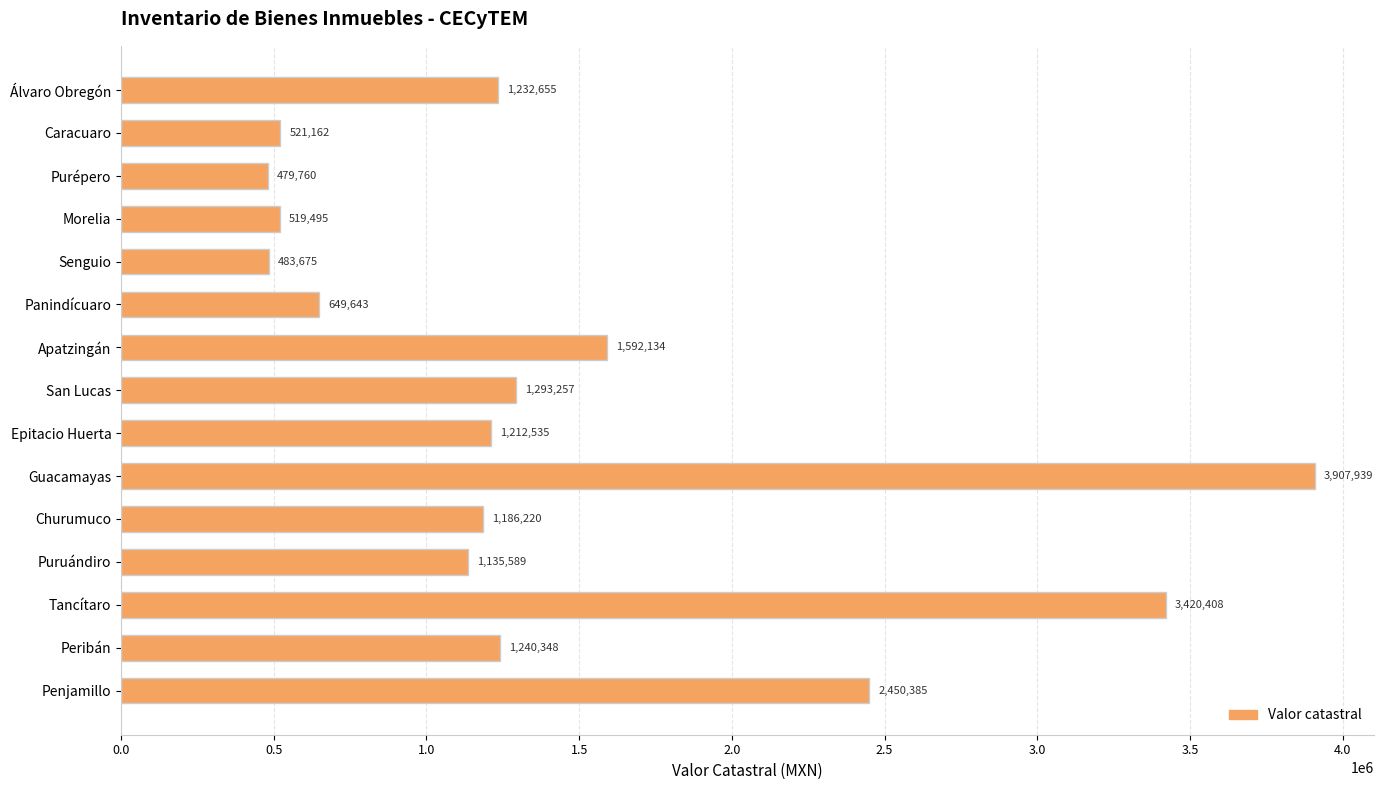

Rank the categories by value from lowest to highest.

Purépero, Senguio, Morelia, Caracuaro, Panindícuaro, Puruándiro, Churumuco, Epitacio Huerta, Álvaro Obregón, Peribán, San Lucas, Apatzingán, Penjamillo, Tancítaro, Guacamayas